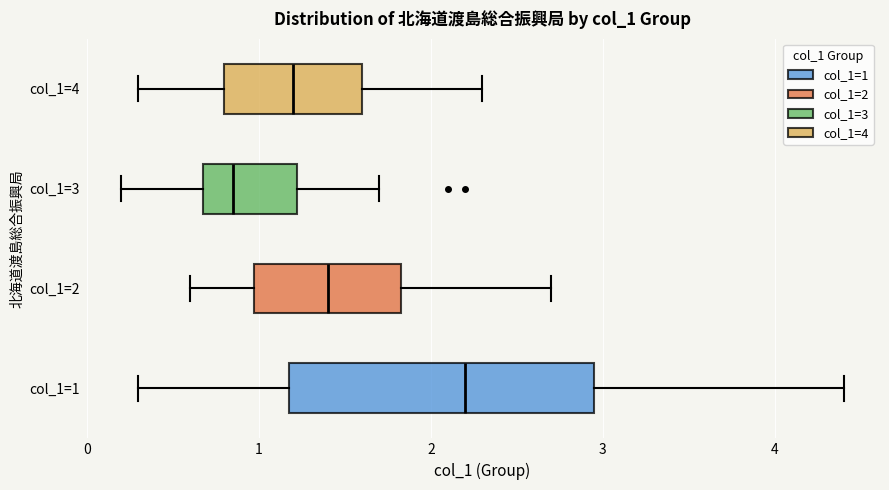

Reading bottom to top, transcribe this box plot: for each box, give where its median line is, the range the box spans, and where its two whiskers end, as read against the x-axis. The values are not printed on the chart, so give them approximately, as read against the axis.

col_1=1: median 2.2, box 1.2 to 3.0, whiskers 0.3 to 4.4
col_1=2: median 1.4, box 1.0 to 1.8, whiskers 0.6 to 2.7
col_1=3: median 0.9, box 0.7 to 1.2, whiskers 0.2 to 1.7
col_1=4: median 1.2, box 0.8 to 1.6, whiskers 0.3 to 2.3